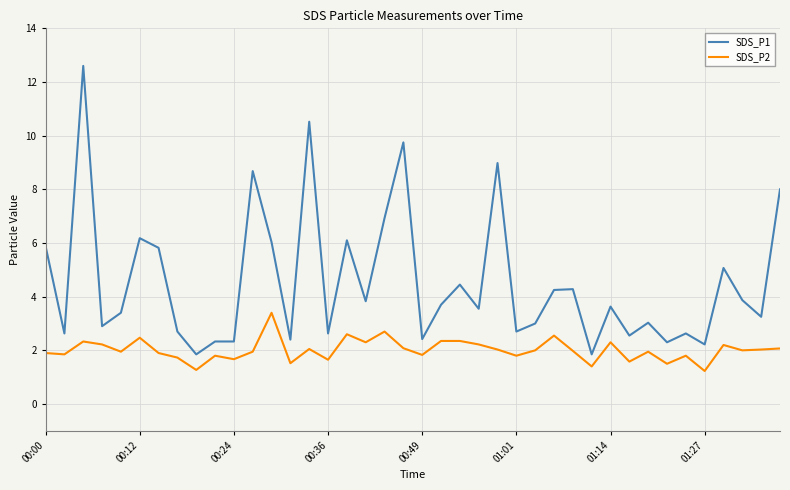

True or false: SDS_P2 has more than 0 interior local peaks.

True